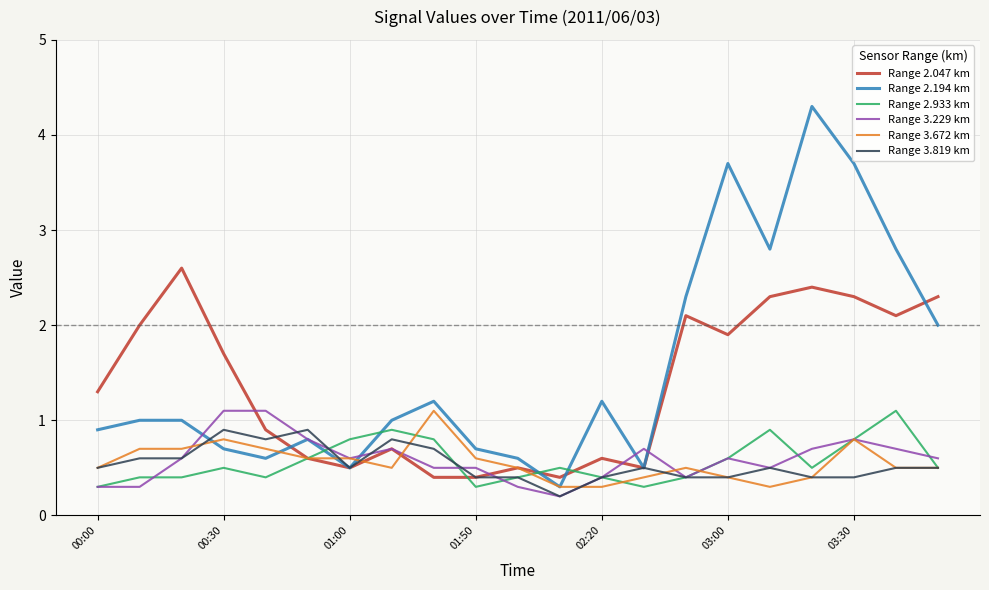

Which series has the widest spread of values?

Range 2.194 km